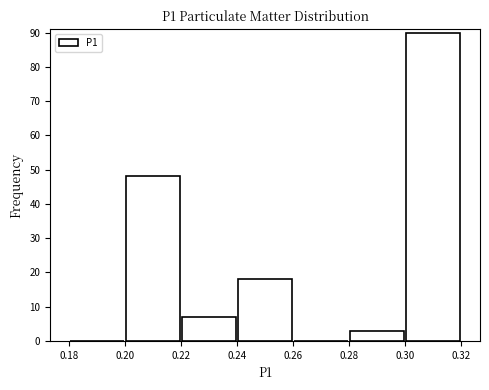

Which range on the x-axis has the tallest bar?

0.30 to 0.32